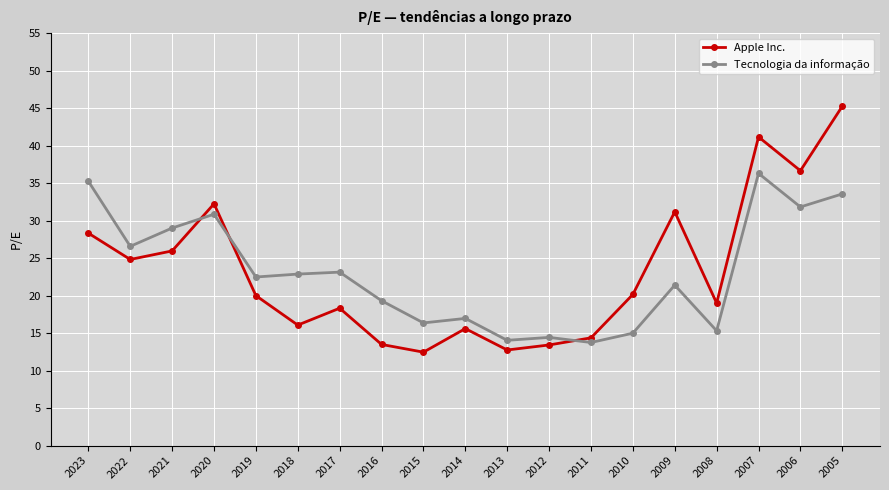

What is the sum of the Tecnologia da informação values at 2010 and 2023?

50.2